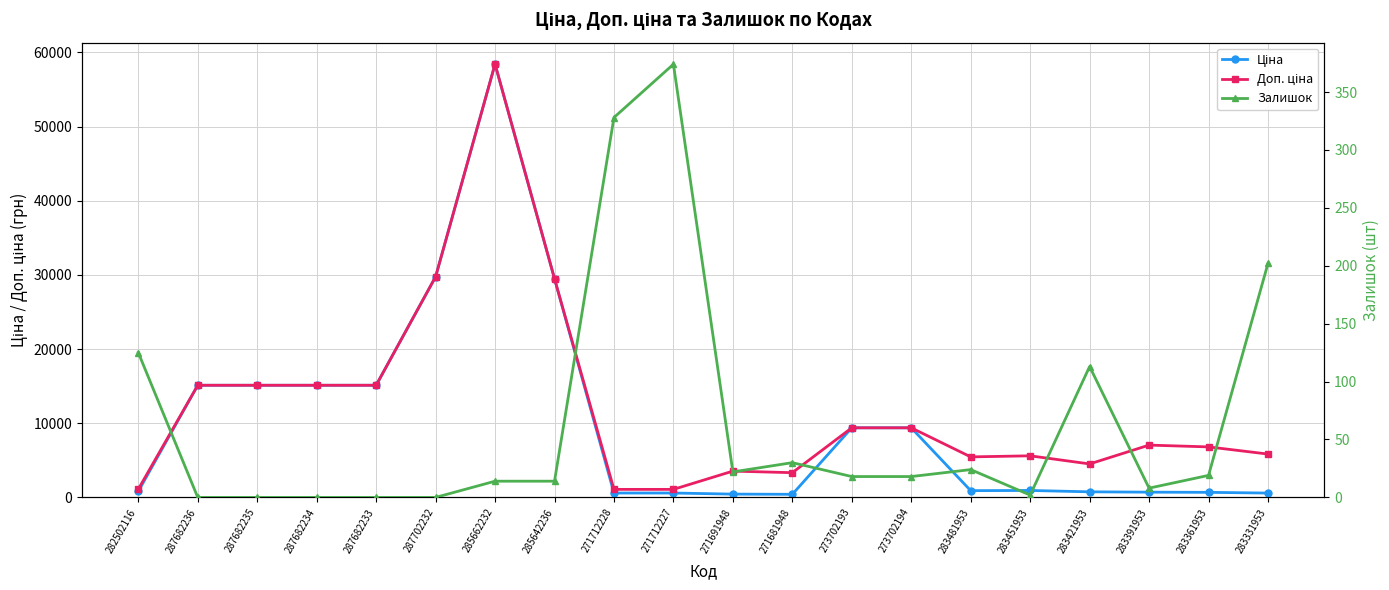

What is the sum of all Ціна values?

204338.8